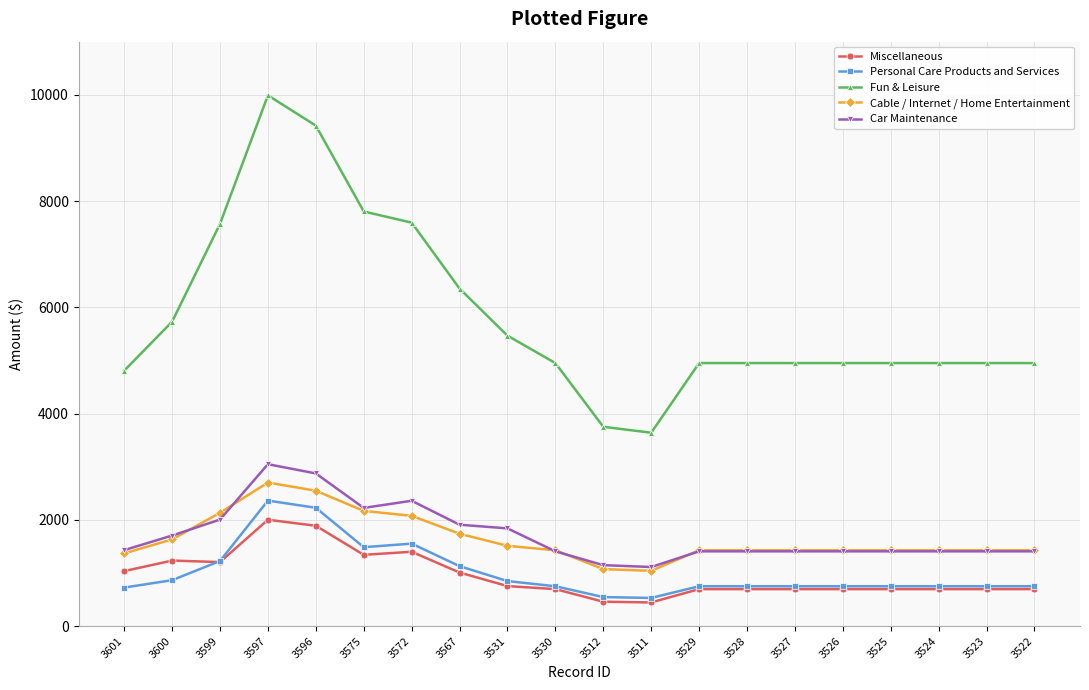

What value does the Fun & Leisure series have at 3512?

3752